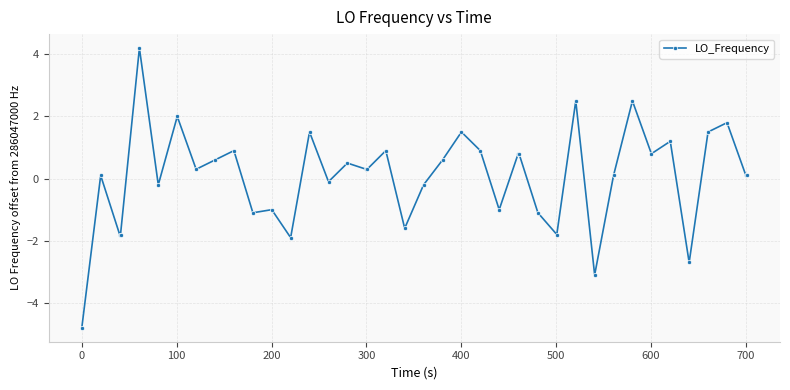

What is the value of the 36th point from the left?

-2.7